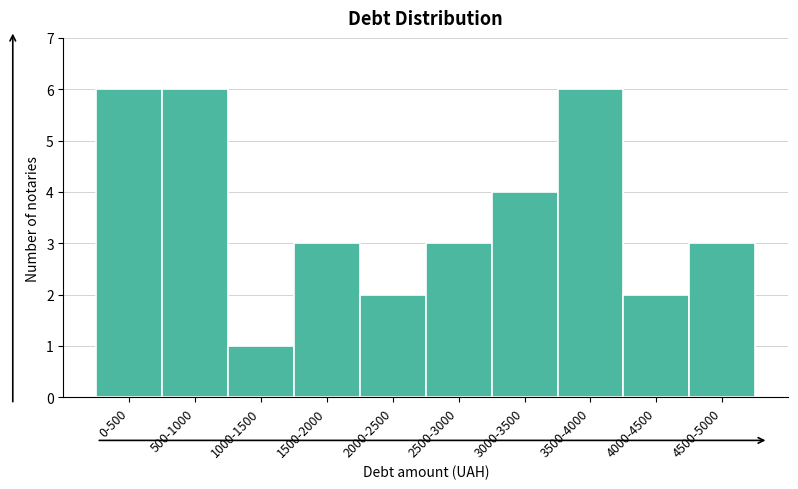

Reading right to left, transcribe all the data shown in this chart.

4500-5000=3	4000-4500=2	3500-4000=6	3000-3500=4	2500-3000=3	2000-2500=2	1500-2000=3	1000-1500=1	500-1000=6	0-500=6